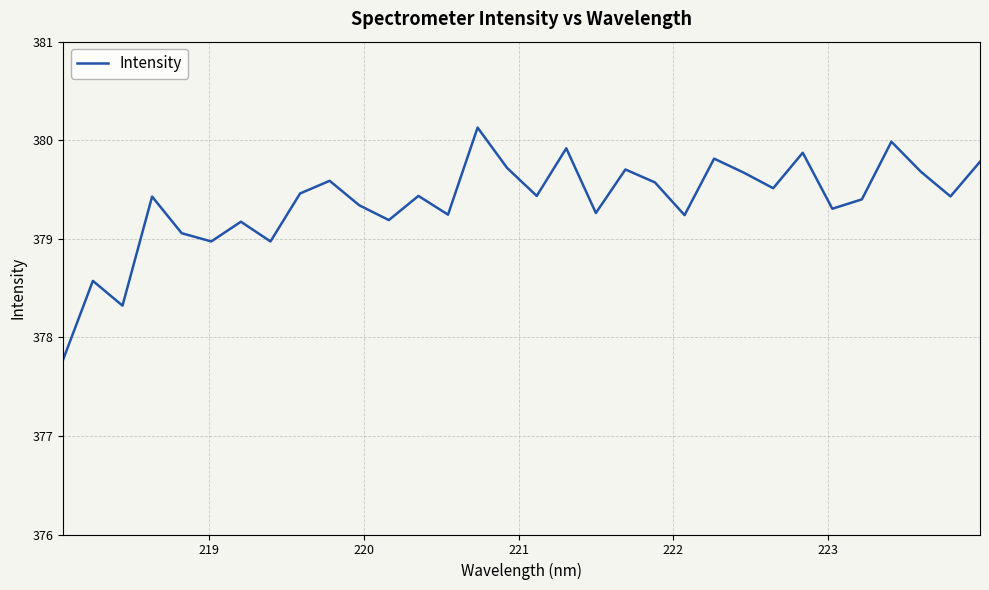

What is the smallest value displayed?

377.8